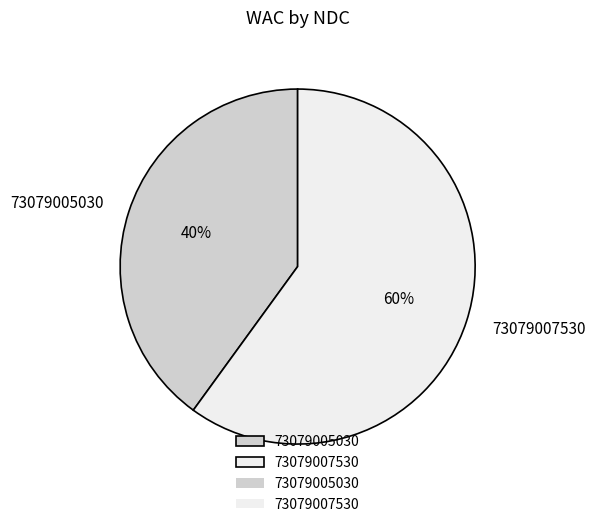

Do 73079005030 and 73079007530 together represent more than half of the pie?

Yes